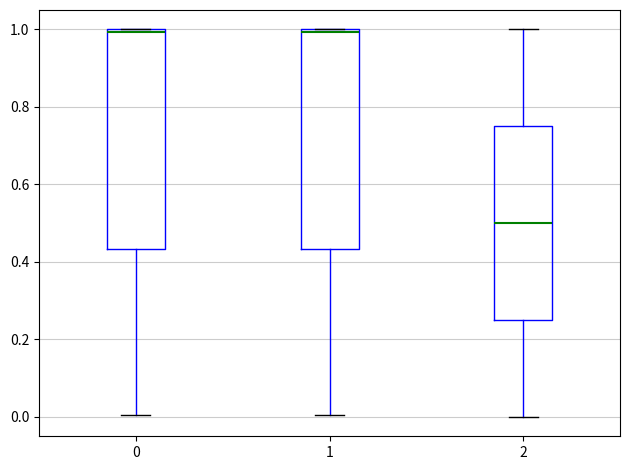

Where is the lower edge of the box at x = 2 on the y-axis? The values are not printed on the chart, so give them approximately, as read against the axis.

0.26